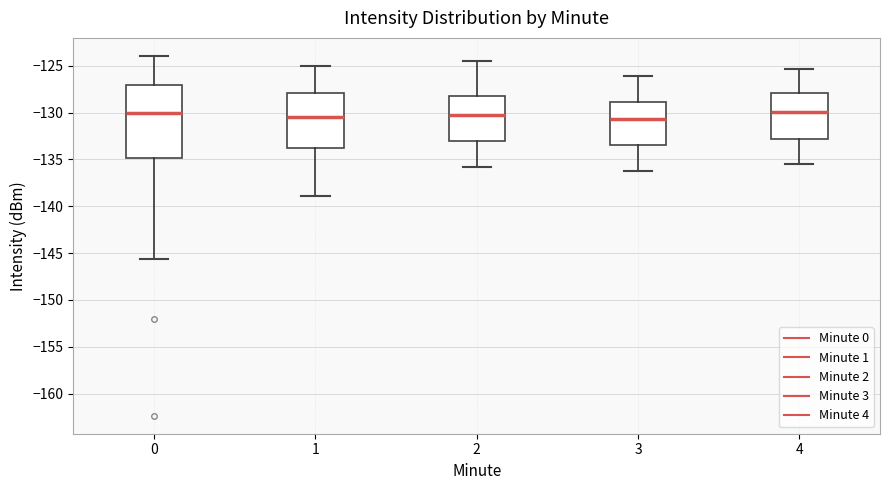

Reading left to right, transcribe this box plot: for each box, give where its median line is, the range the box spans, and where its two whiskers end, as read against the y-axis. The values are not printed on the chart, so give them approximately, as read against the axis.

0: median -130.0, box -135.0 to -127.0, whiskers -145.5 to -124.0
1: median -130.5, box -134.0 to -128.0, whiskers -139.0 to -125.0
2: median -130.0, box -133.0 to -128.0, whiskers -136.0 to -124.5
3: median -130.5, box -133.5 to -129.0, whiskers -136.0 to -126.0
4: median -130.0, box -133.0 to -128.0, whiskers -135.5 to -125.5